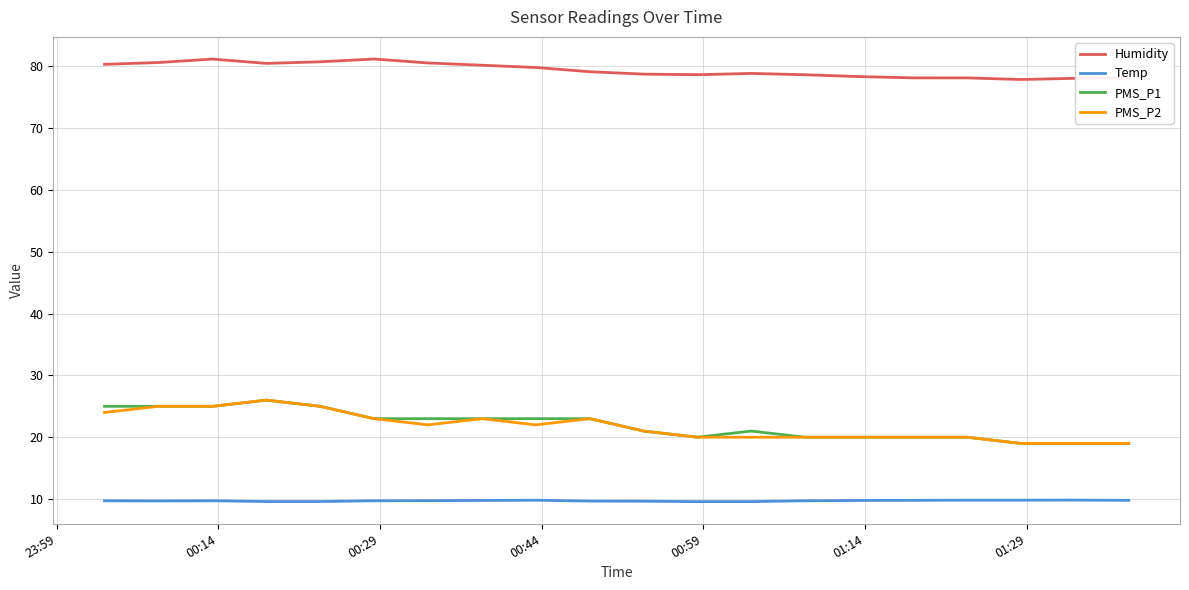

True or false: PMS_P2 and Humidity intersect in this chart.

False